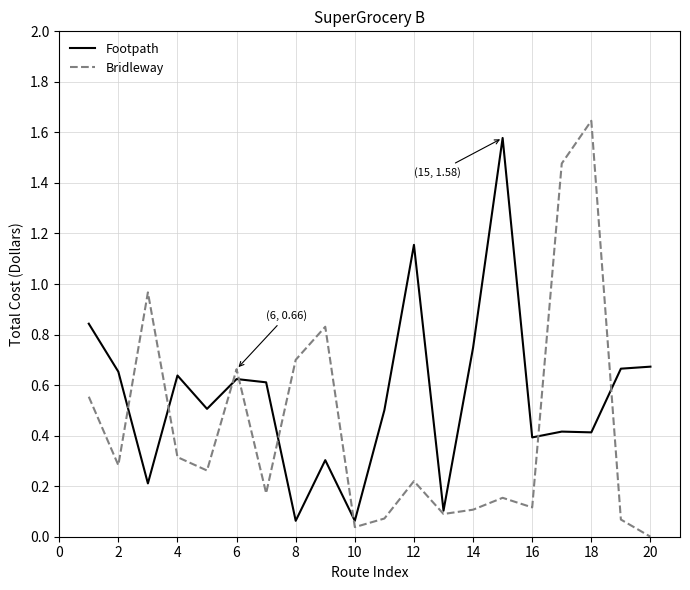

In Footpath, how many points are lower than both neighbors (excluding endpoints)?

7